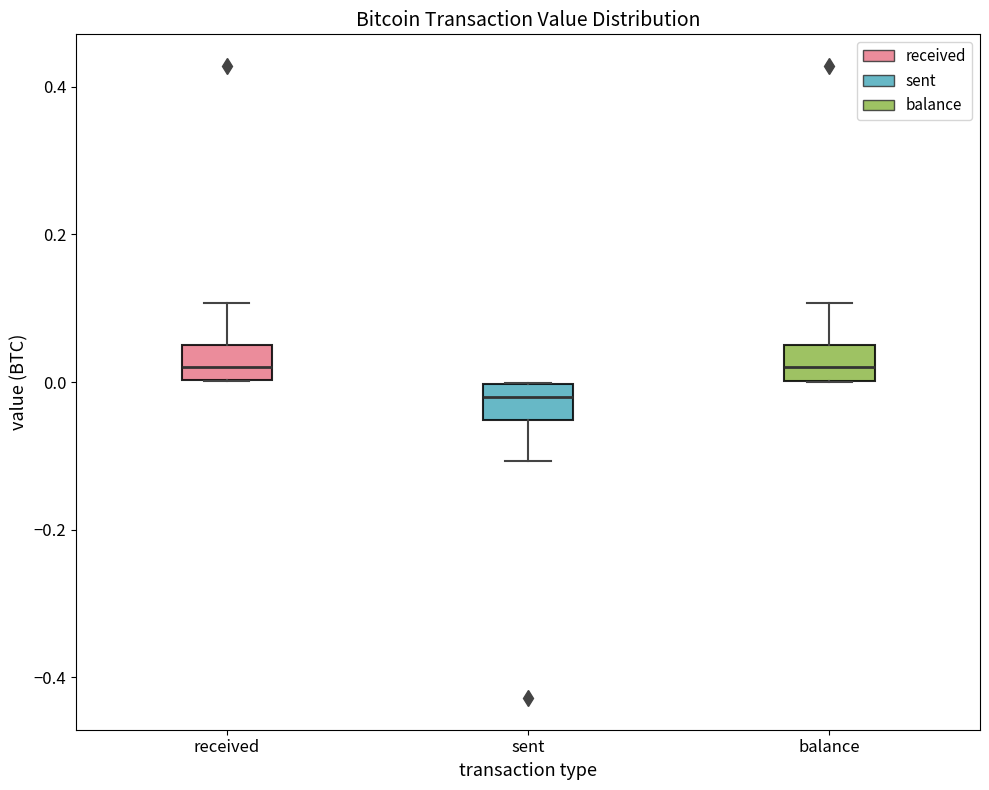

Reading left to right, read every box against the y-axis: the position of its median line, the range the box covers, and the ends of its whiskers. The values are not printed on the chart, so give them approximately, as read against the axis.

received: median 0.02, box 0.00 to 0.06, whiskers 0.00 to 0.10
sent: median -0.02, box -0.06 to 0.00, whiskers -0.10 to 0.00
balance: median 0.02, box 0.00 to 0.06, whiskers 0.00 to 0.10